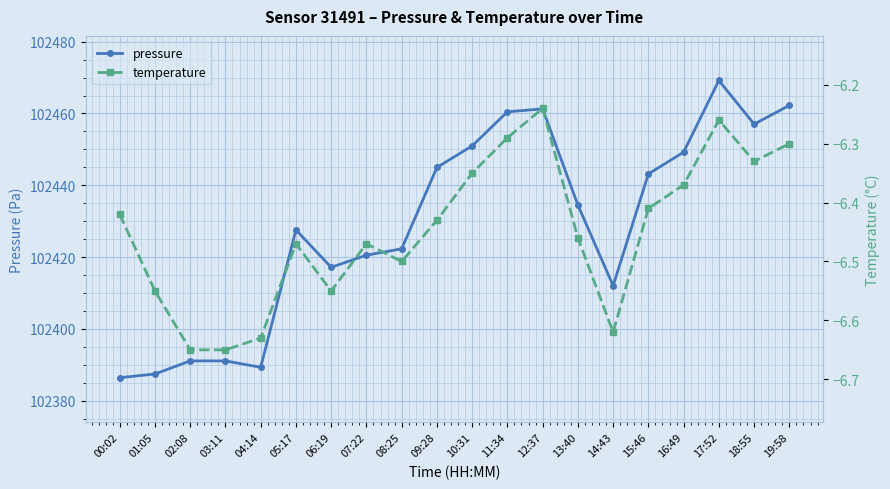

True or false: pressure and temperature cross at least once.

False